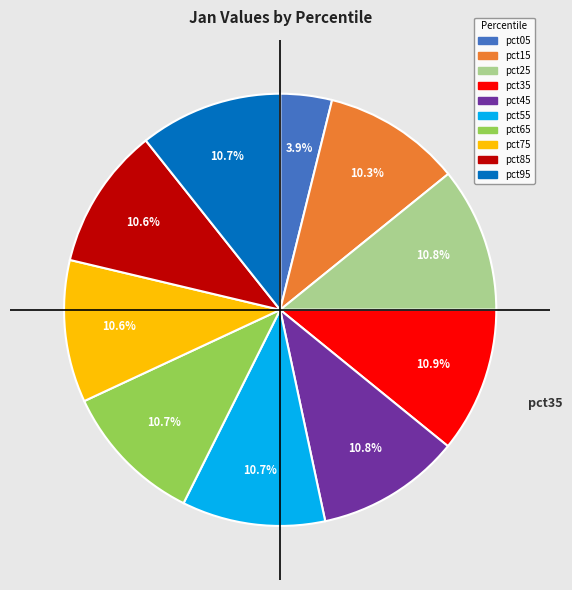

Approximately how many times larger is the value at pct55 compared to pct25?

1.0